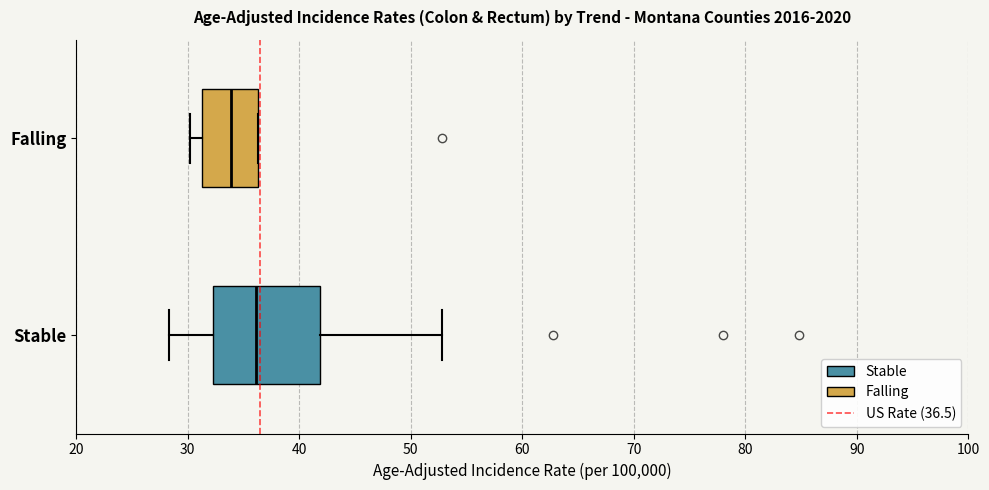

Reading bottom to top, read every box against the x-axis: the position of its median line, the range the box covers, and the ends of its whiskers. The values are not printed on the chart, so give them approximately, as read against the axis.

Stable: median 36, box 32 to 42, whiskers 28 to 53
Falling: median 34, box 31 to 36, whiskers 30 to 36